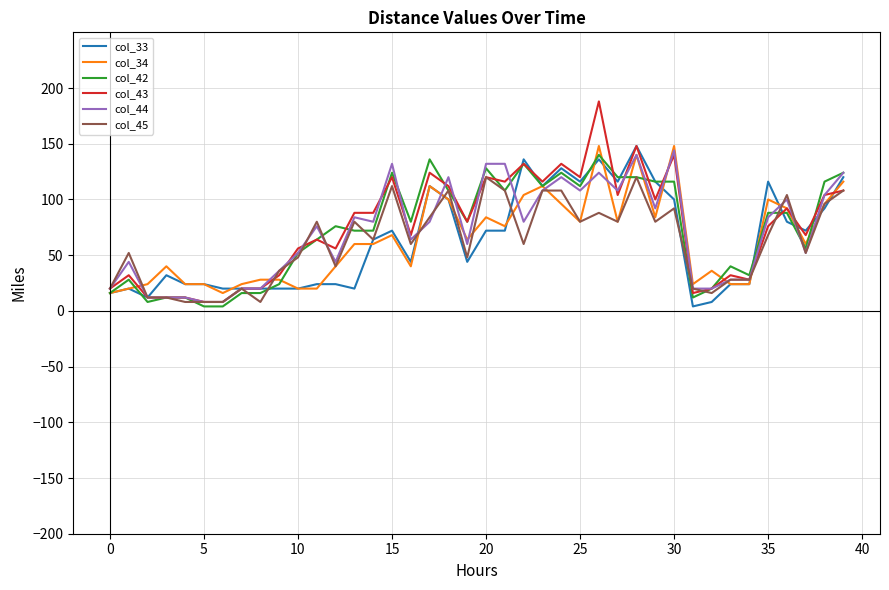

At which category is the sum across all series the highest?

26